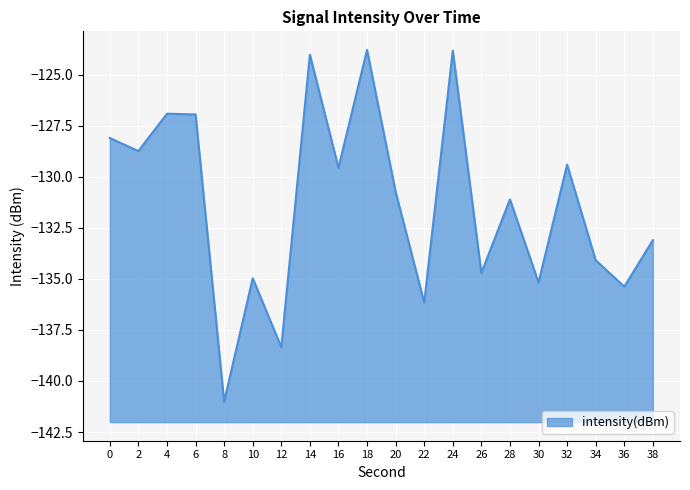

How many interior local valleys (lower than both neighbors) does the data have?

8